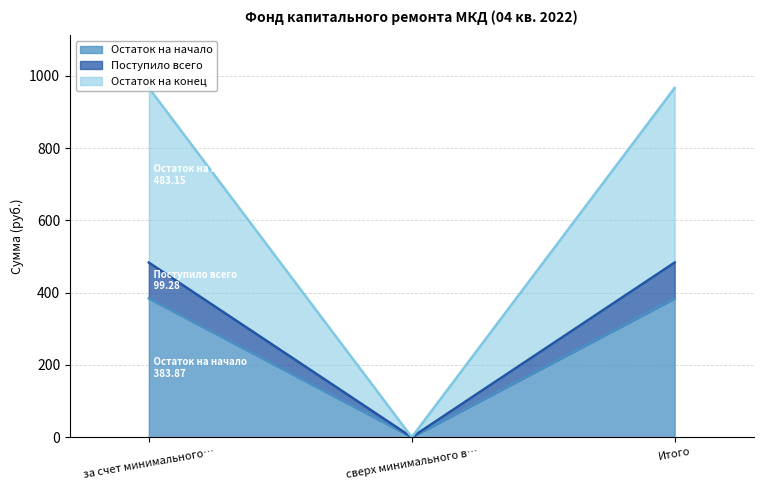

What is the sum of all Остаток на начало values?

57773.1